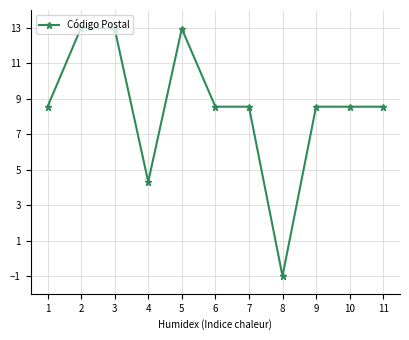

How many lines are shown in the chart?

1